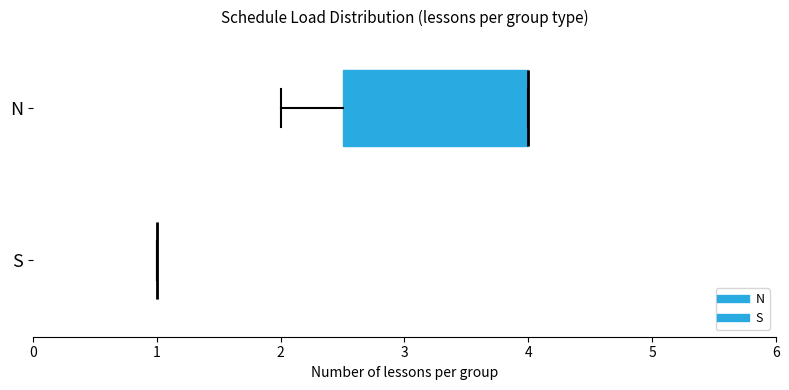

Where does the left whisker of the box for N end on the x-axis? The values are not printed on the chart, so give them approximately, as read against the axis.

2.0